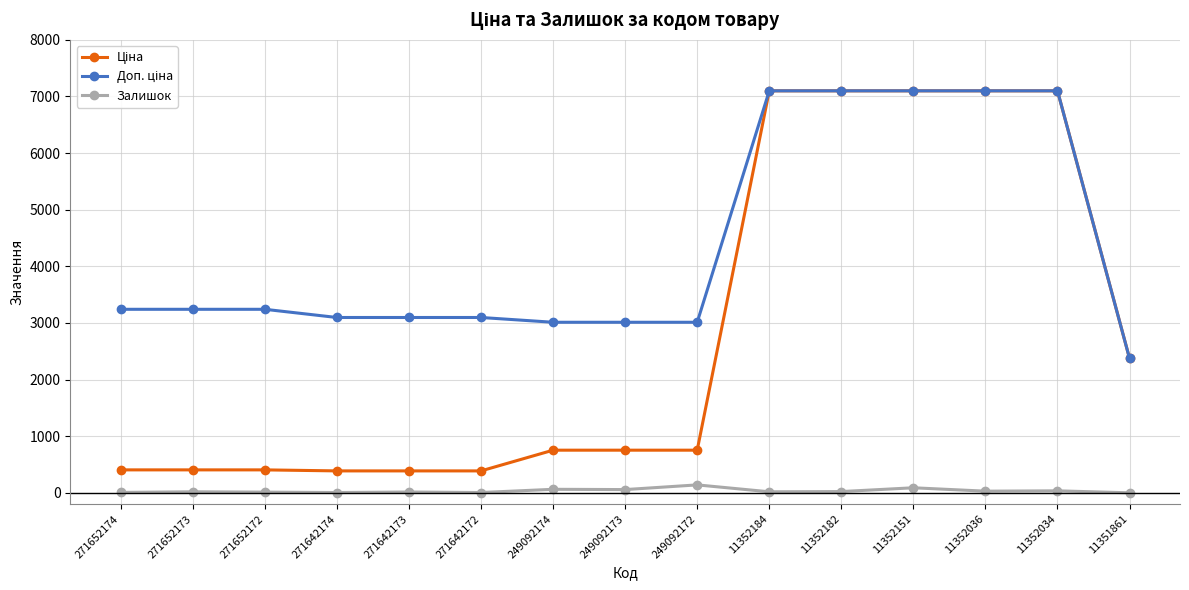

True or false: Залишок has more than 0 interior local peaks.

True